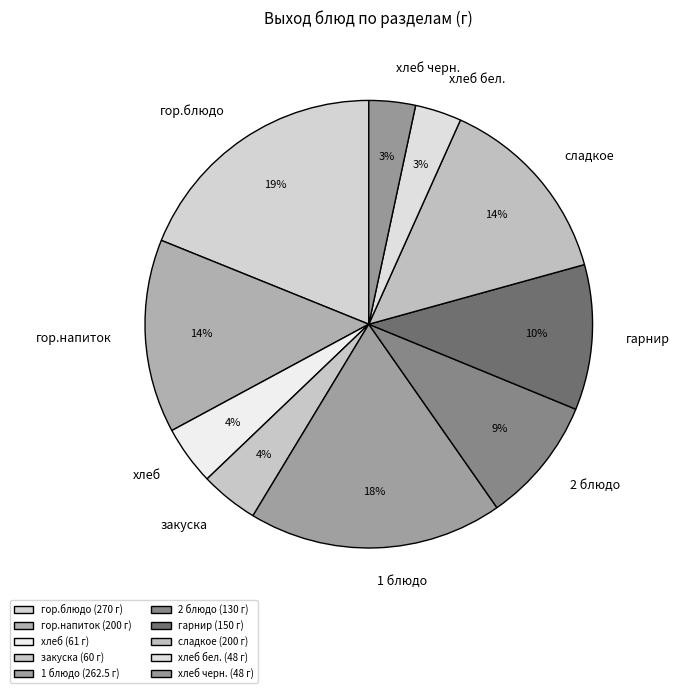

Is the sum of гарнир and сладкое greater than half?

No